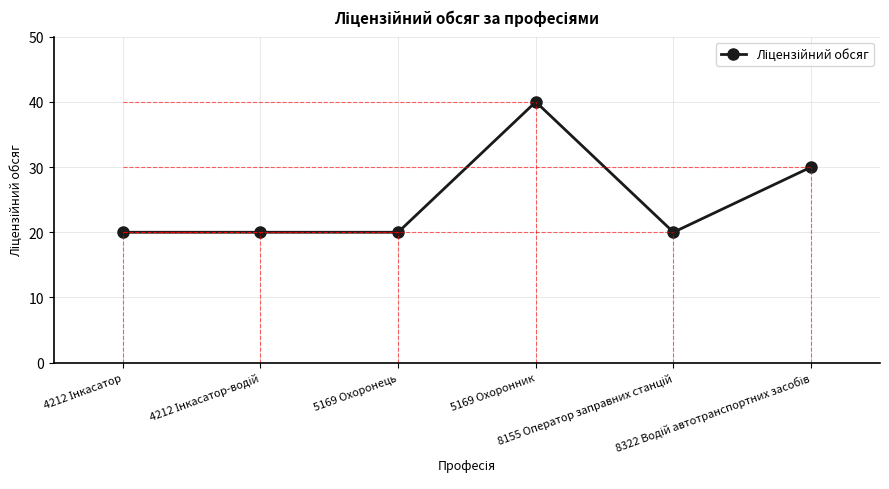

What is the value of the 2nd point from the left?

20